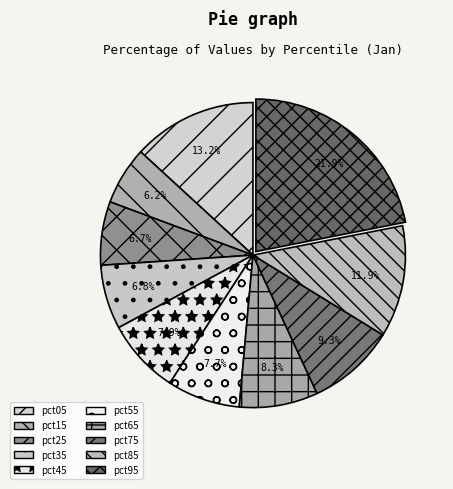

Count the number of slices in the pie.

10